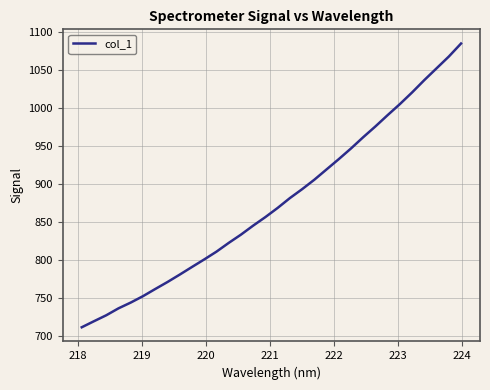

Does the chart have visible grid lines?

Yes